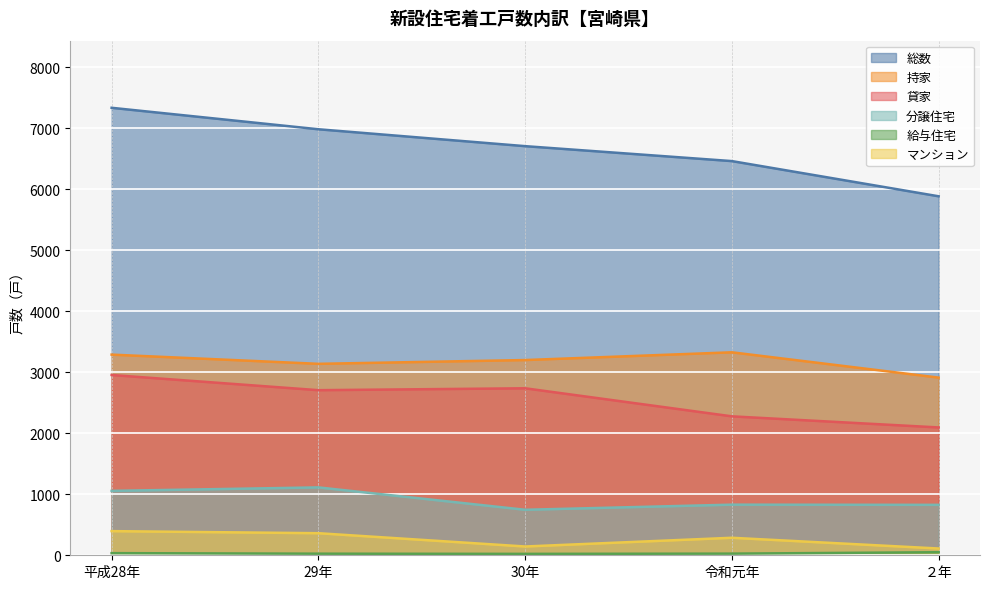

Which series has the largest total across all categories?

総数